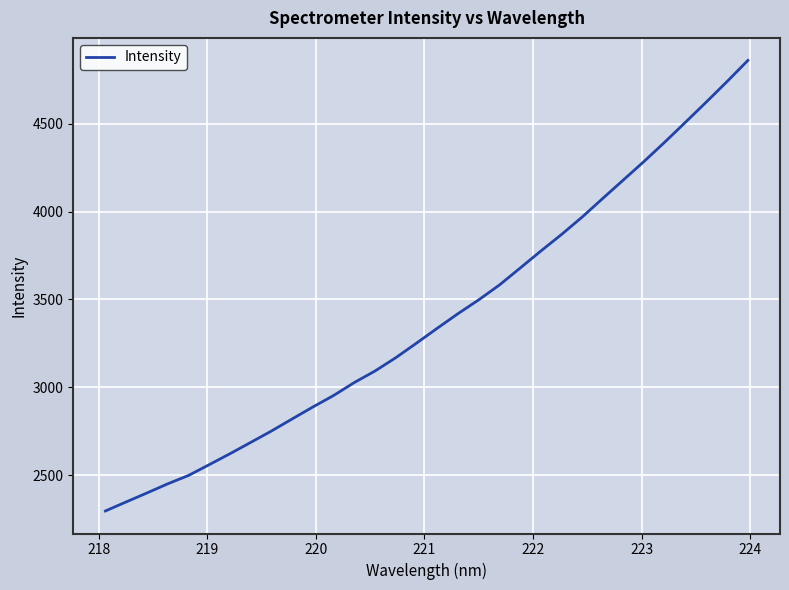

How many values exceed 3335?

16